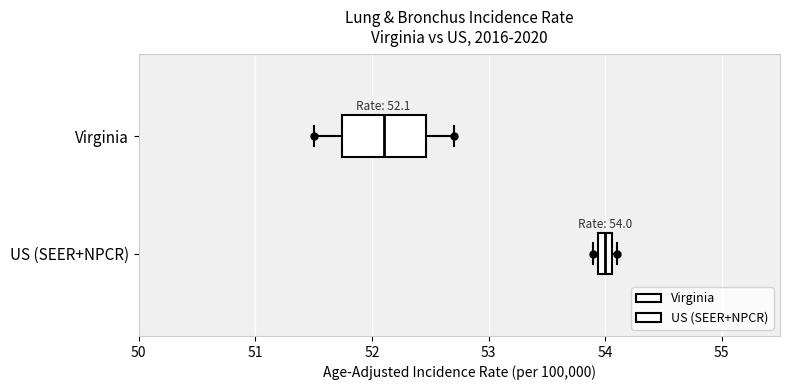

Comparing the boxes themselves (not the whiskers), which one is the widest?

Virginia